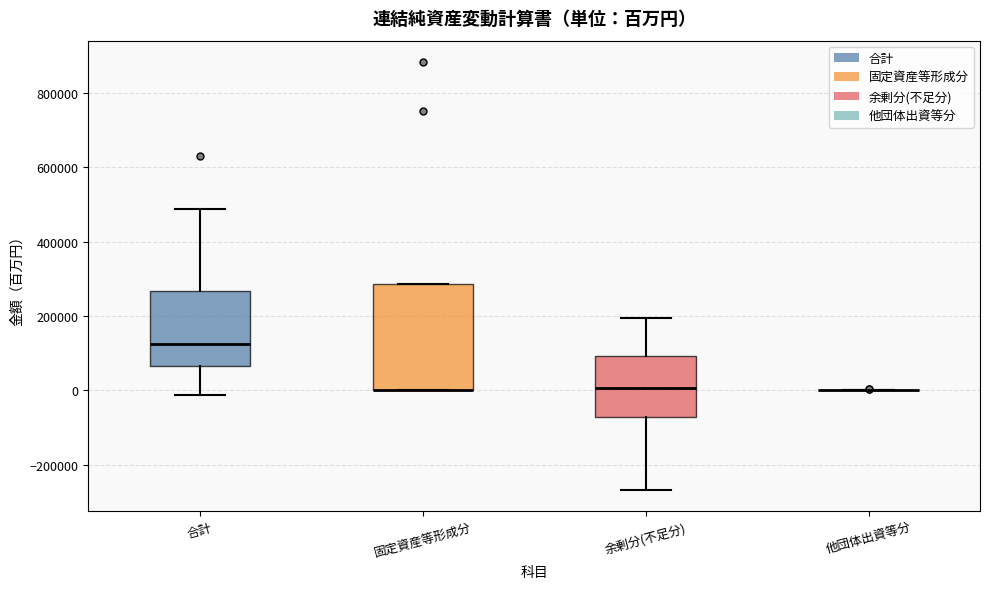

Reading left to right, read every box against the y-axis: the position of its median line, the range the box covers, and the ends of its whiskers. The values are not printed on the chart, so give them approximately, as read against the axis.

合計: median 120000, box 60000 to 260000, whiskers -20000 to 480000
固定資産等形成分: median 0 (drawn on the box's lower edge), box 0 to 280000, whiskers 0 to 280000
余剰分(不足分): median 0, box -80000 to 100000, whiskers -260000 to 200000
他団体出資等分: box collapsed to a line at 0, whiskers 0 to 0